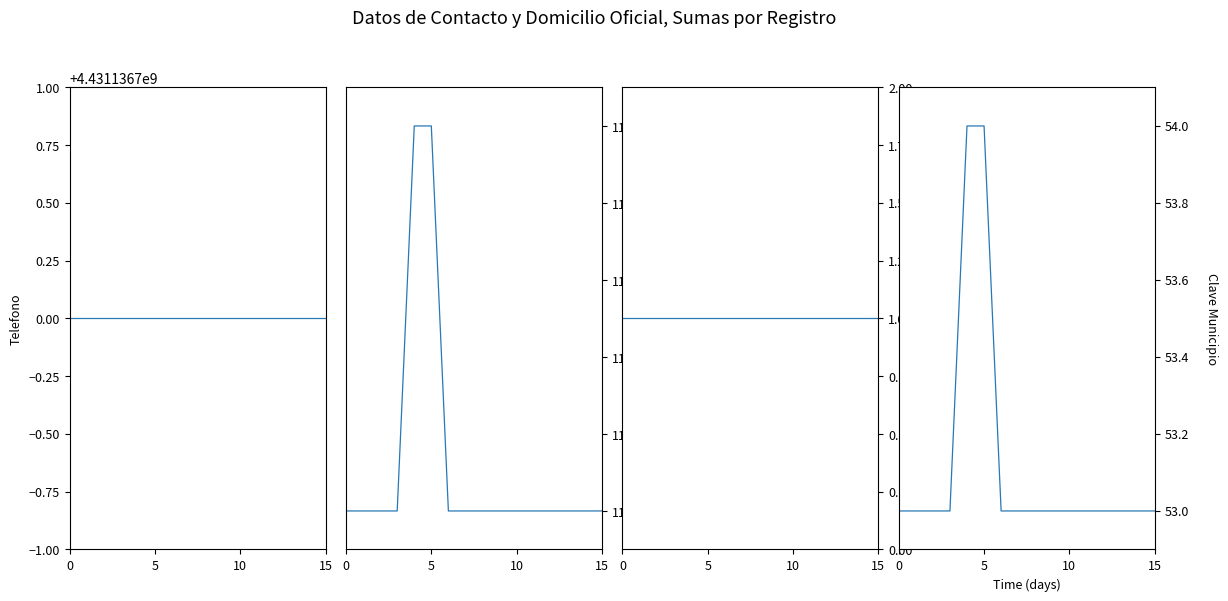

The value of Nombre de localidad at 5 is 1. True or false?

False